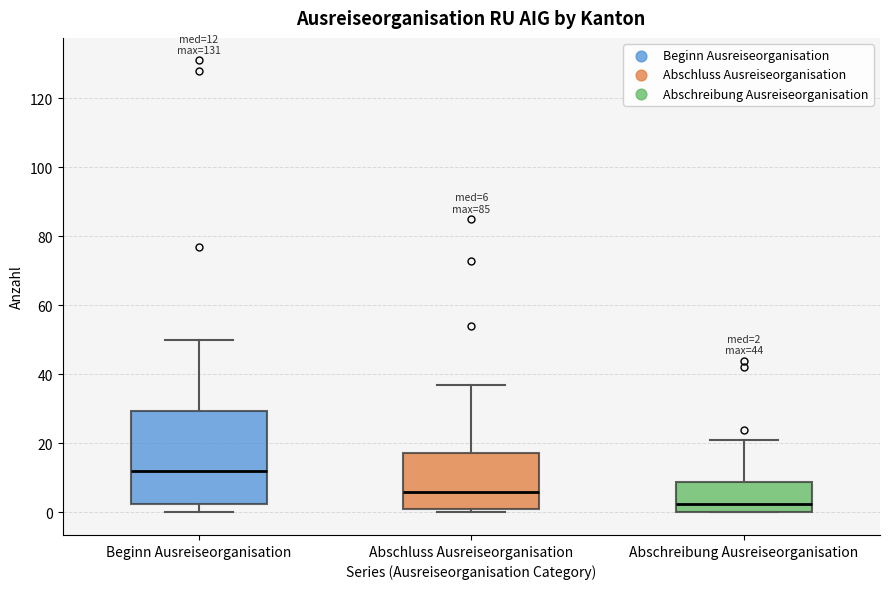

Which box is the tallest, from its lower edge to its upper edge?

Beginn Ausreiseorganisation